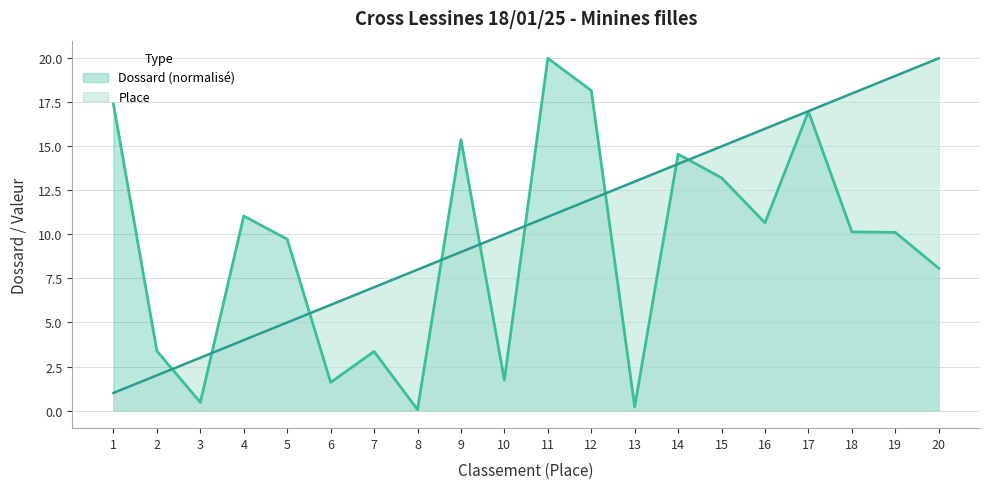

What is the difference between the highest and lowest values at 2?

1.4